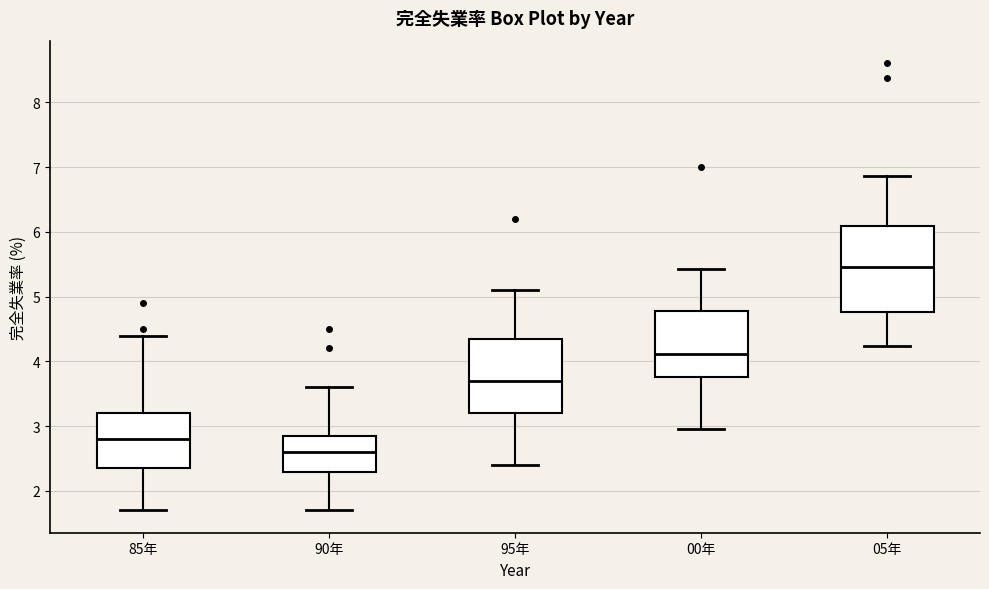

Where is the lower edge of the box for 85年 on the y-axis? The values are not printed on the chart, so give them approximately, as read against the axis.

2.4